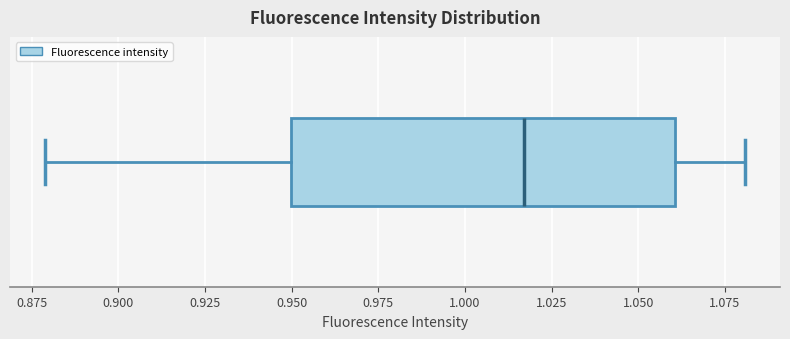

Read this box plot against the x-axis: the position of the median line, the range covered by the box, and the ends of both whiskers. The values are not printed on the chart, so give them approximately, as read against the axis.

median 1.015, box 0.950 to 1.060, whiskers 0.880 to 1.080